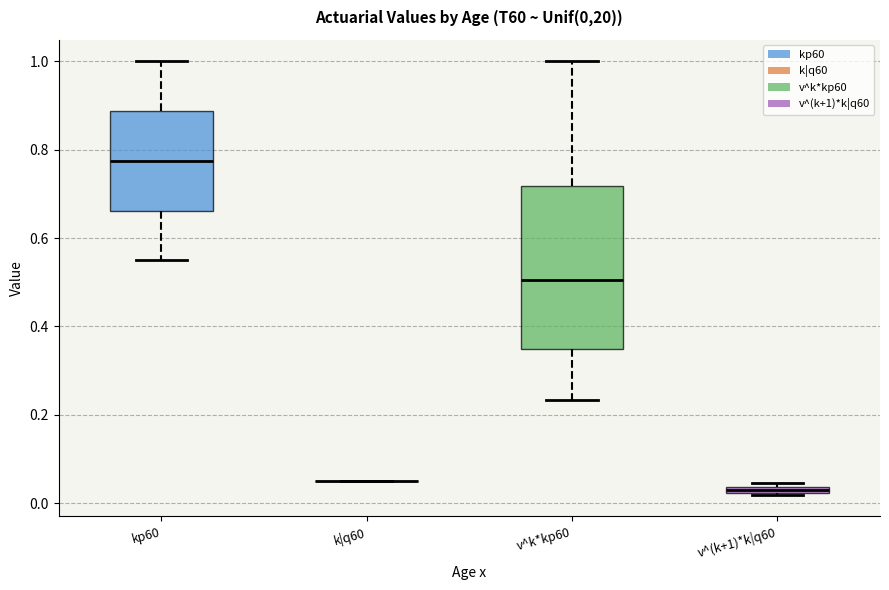

Comparing the boxes themselves (not the whiskers), which one is the tallest?

v^k*kp60